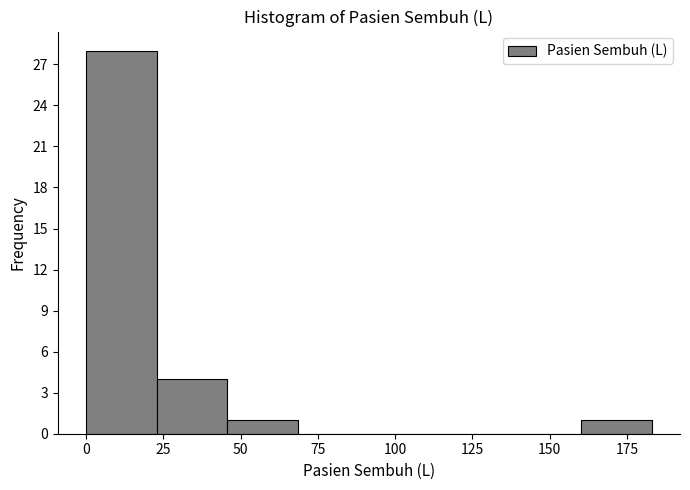

Reading left to right, list every bar in this chart as the range it spans on the x-axis followed by its height. Neither the bar edges nor the heights are printed on the chart, so give them approximately, as read against the axes.

0 to 25: 28
25 to 45: 4
45 to 70: 1
70 to 90: 0
90 to 115: 0
115 to 135: 0
135 to 160: 0
160 to 185: 1